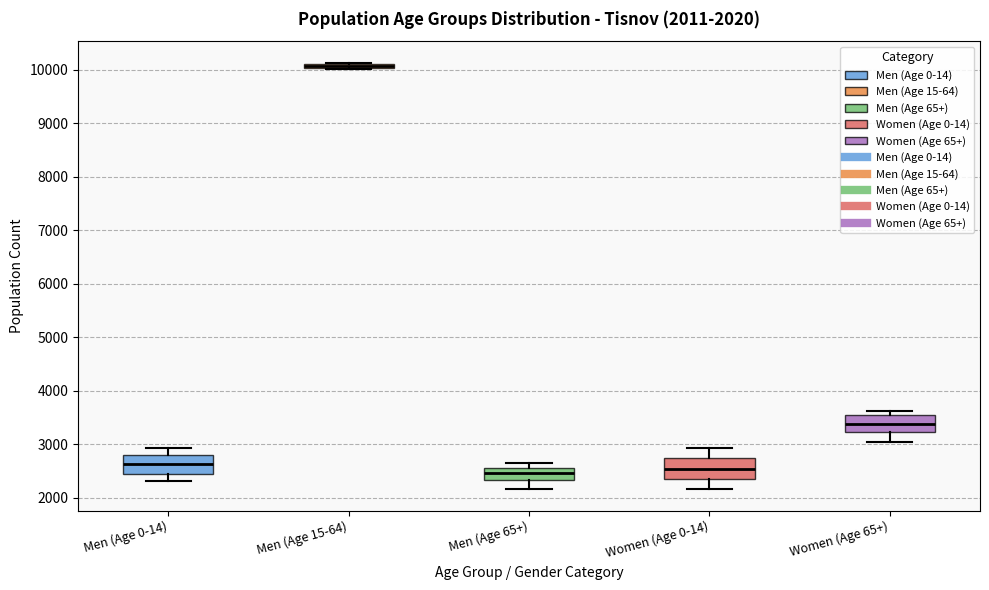

Which box's median line is the highest?

Men (Age 15-64)